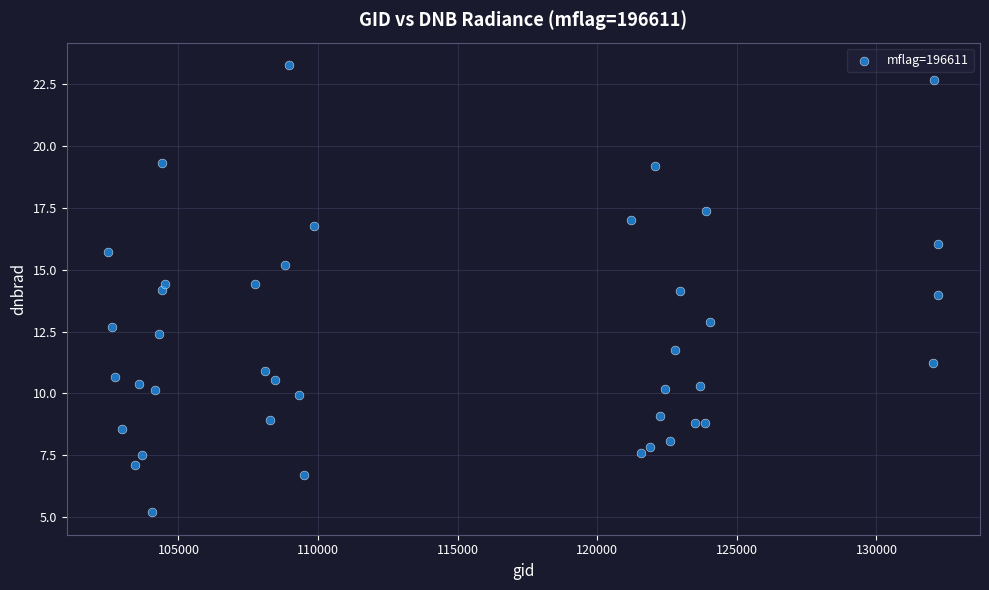

What is the range of X values (max minus min)?

29741.0